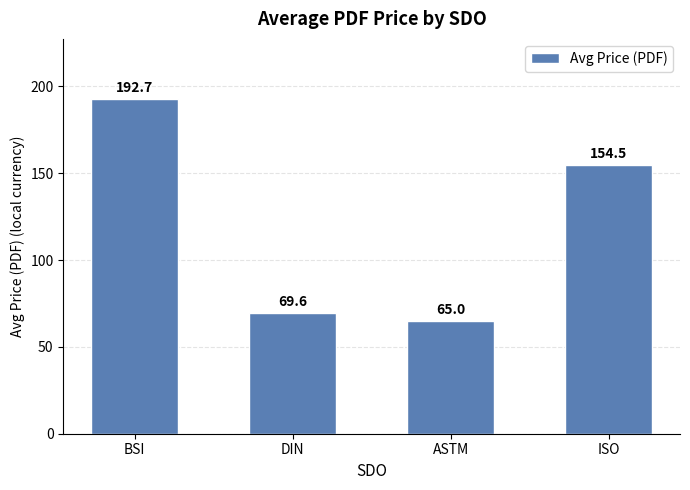

Does the chart contain stacked bars?

No